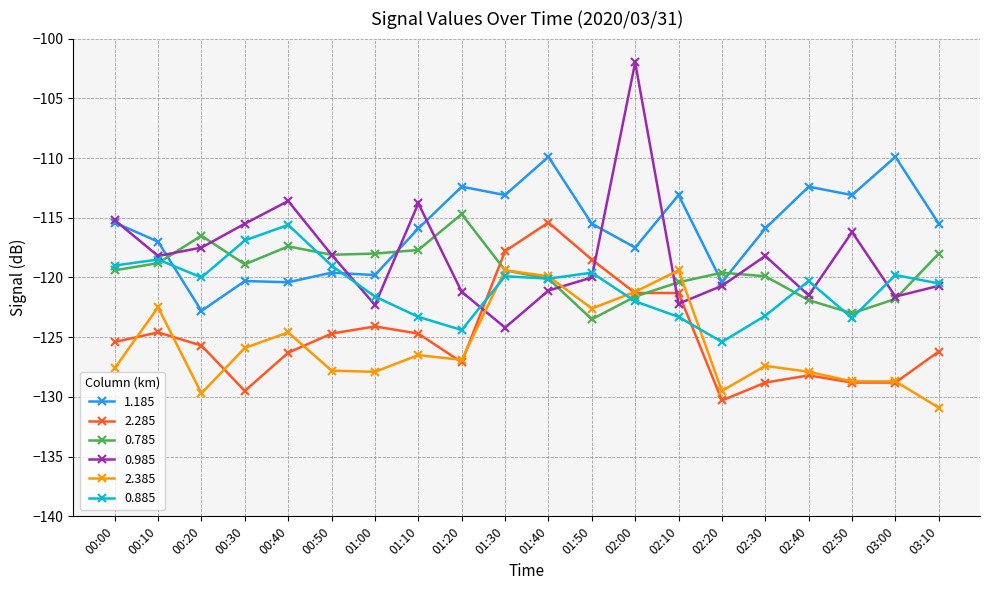

How many lines are shown in the chart?

6